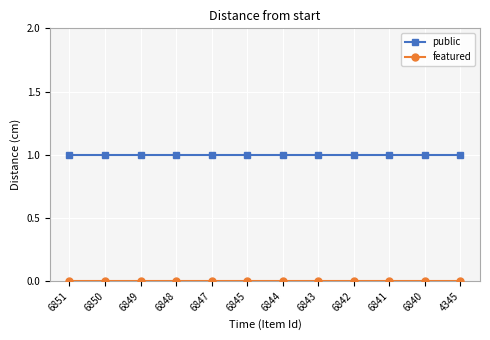

Which series has the largest total across all categories?

public